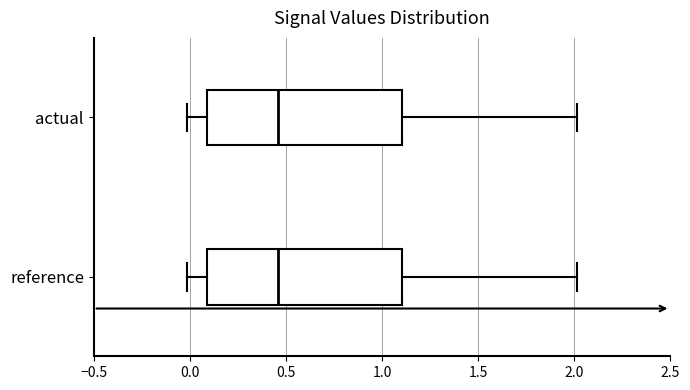

Reading bottom to top, read every box against the x-axis: the position of its median line, the range the box covers, and the ends of its whiskers. The values are not printed on the chart, so give them approximately, as read against the axis.

reference: median 0.45, box 0.10 to 1.10, whiskers 0.00 to 2.00
actual: median 0.45, box 0.10 to 1.10, whiskers 0.00 to 2.00